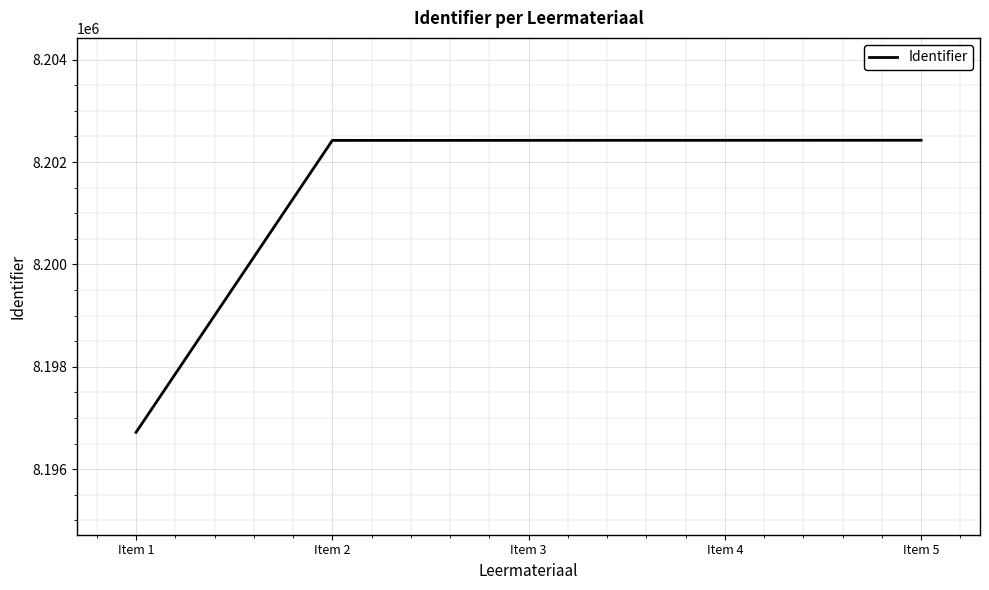

The value at Item 1 is 11627458. True or false?

False